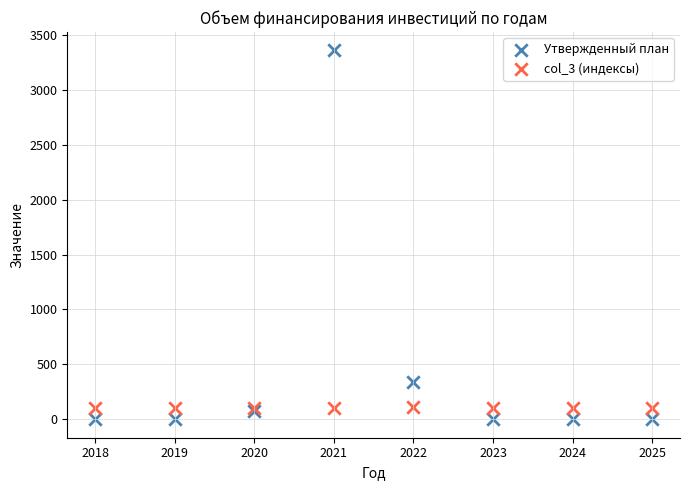

What is the X range (max minus min) for the scatter plot?

7.0